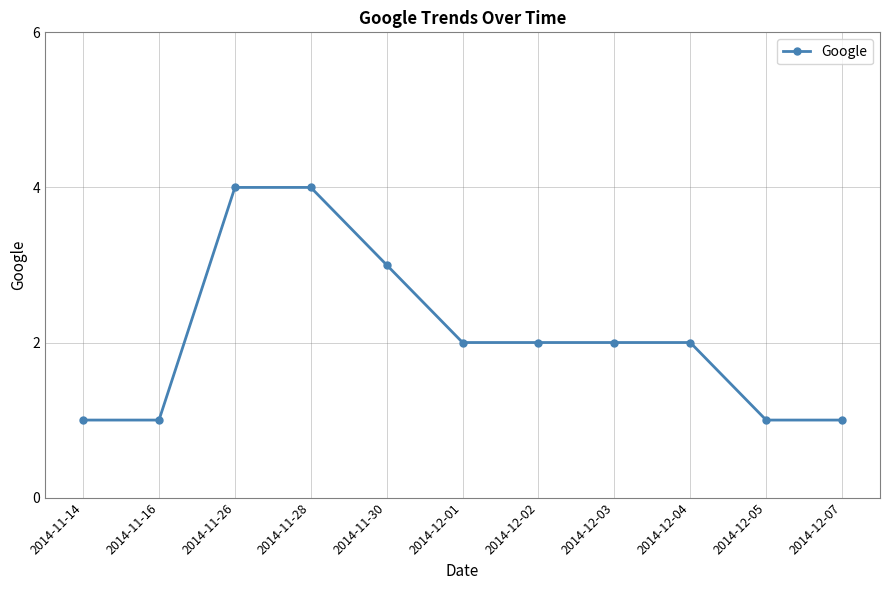

What is the value of the 10th point from the left?

1